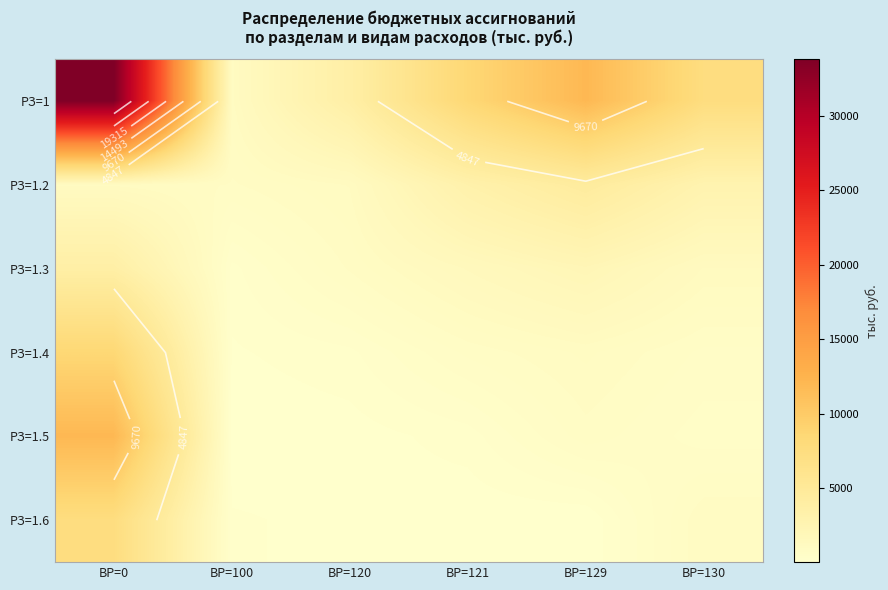

Which series has the largest range (max minus min)?

РЗ=1